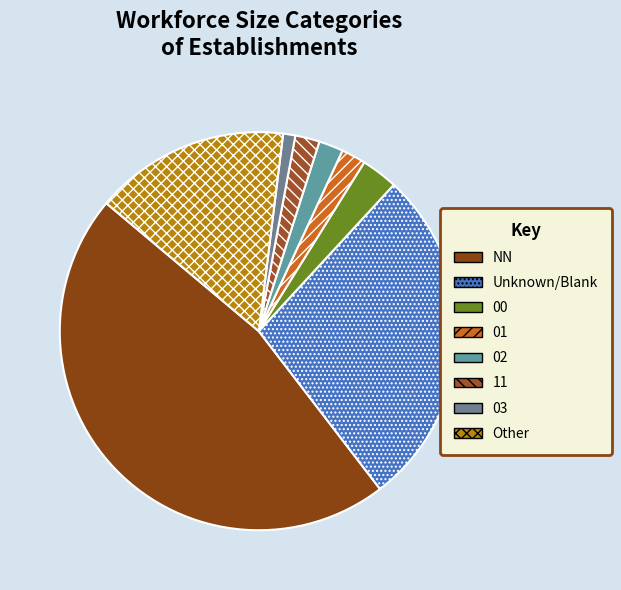

What percentage is the 03 slice, to the nearest percent?

1%